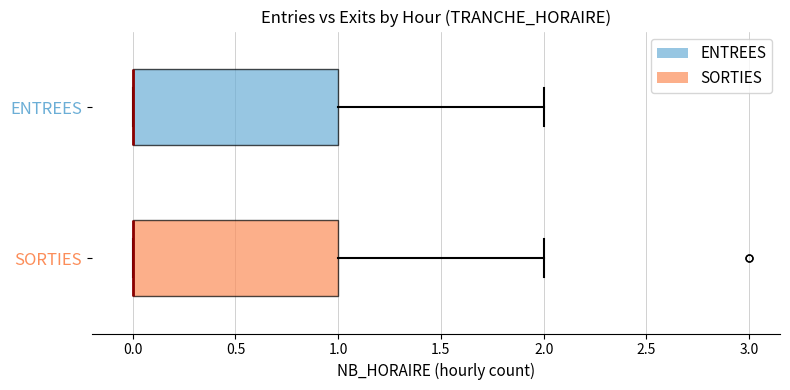

Reading bottom to top, transcribe this box plot: for each box, give where its median line is, the range the box spans, and where its two whiskers end, as read against the x-axis. The values are not printed on the chart, so give them approximately, as read against the axis.

SORTIES: median 0 (drawn on the box's left edge), box 0 to 1, whiskers 0 to 2
ENTREES: median 0 (drawn on the box's left edge), box 0 to 1, whiskers 0 to 2